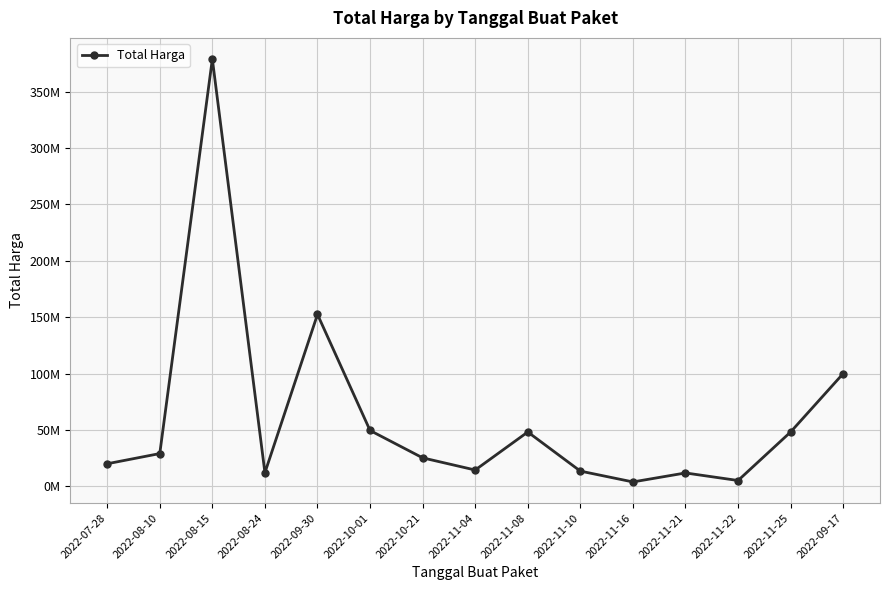

Where is the data nearest to the value 191450000?

2022-09-30